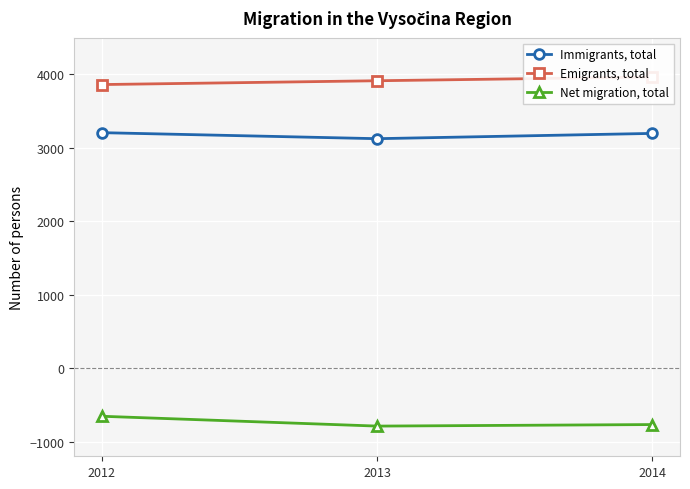

Between 2012 and 2014, which series saw the biggest shift?

Net migration, total